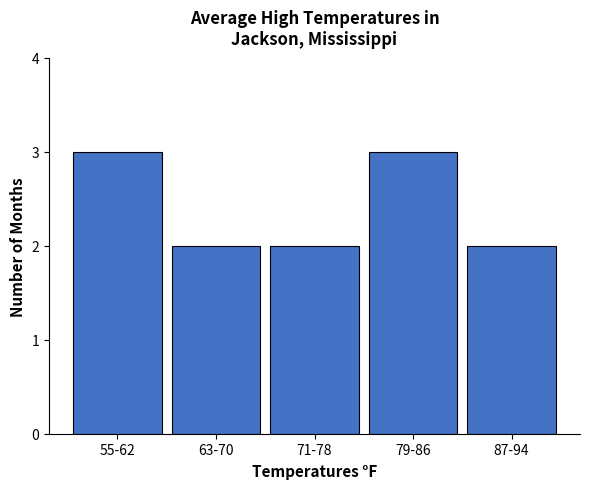

Reading left to right, what are all the values shown in this chart?

55-62=3	63-70=2	71-78=2	79-86=3	87-94=2